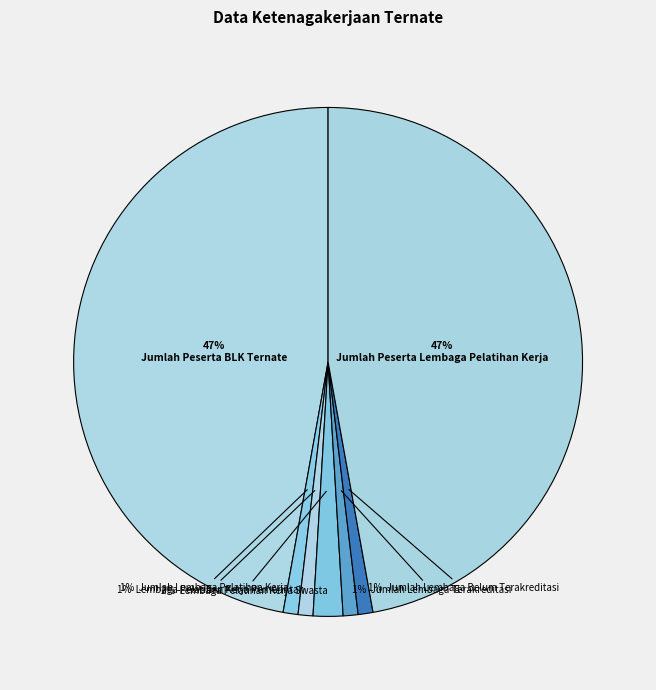

Rank the categories by value from lowest to highest.

Jumlah Lembaga Pelatihan Kerja, Lembaga Pelatihan Kerja Pemerintah, Jumlah Lembaga Terakreditasi, Jumlah Lembaga Belum Terakreditasi, Lembaga Pelatihan Kerja Swasta, Jumlah Peserta BLK Ternate, Jumlah Peserta Lembaga Pelatihan Kerja